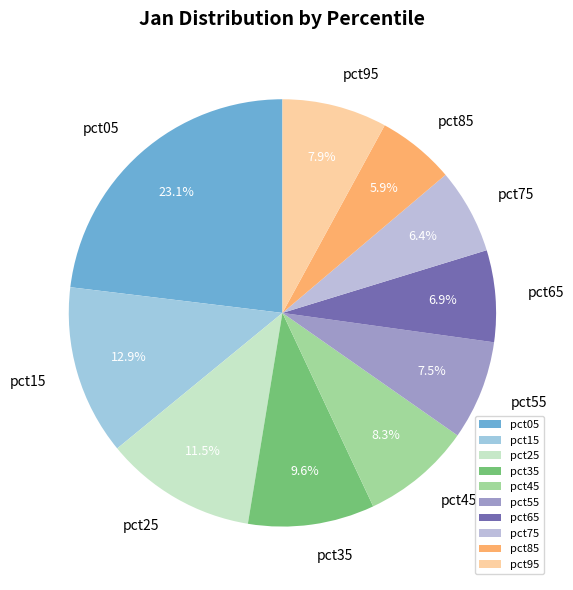

Does pct95 account for over 50% of the chart?

No